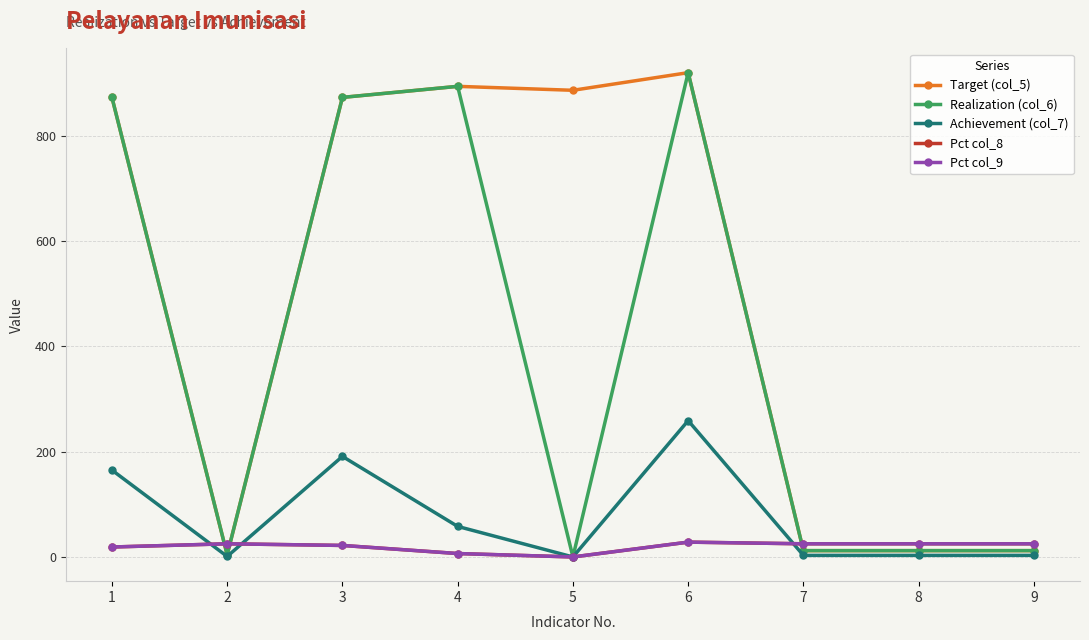

What is the average value of the Pct col_8 series?

19.5